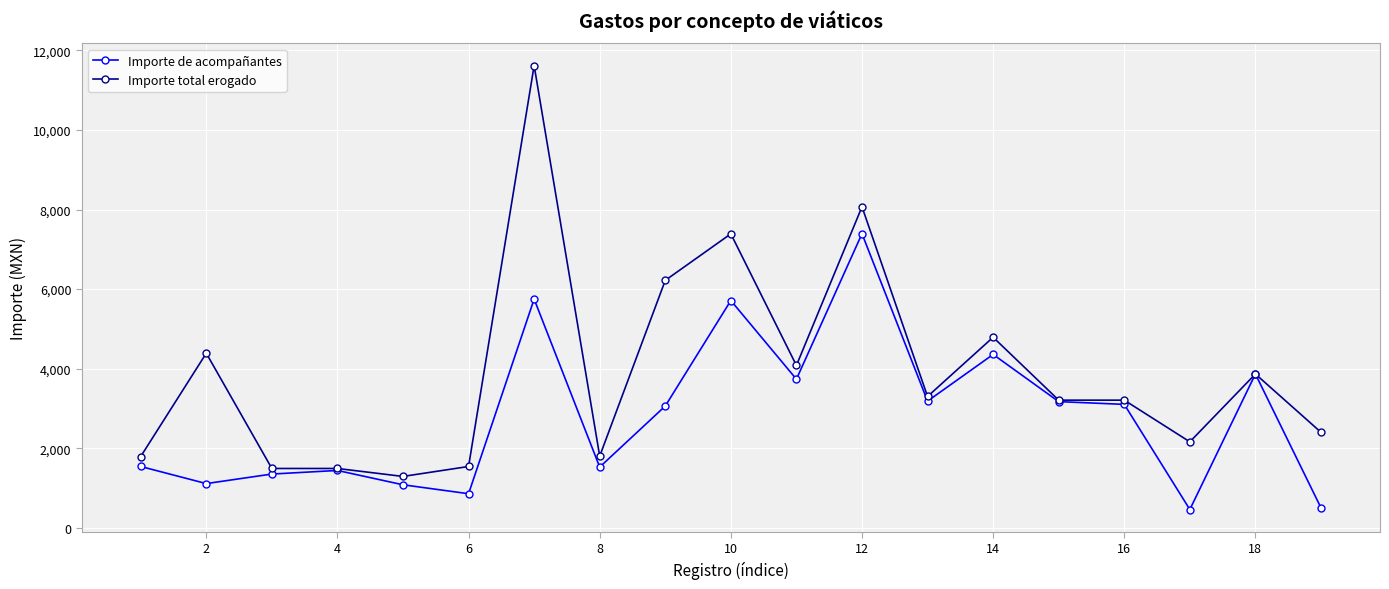

True or false: Importe total erogado has more than 0 points higher than both neighbors.

True